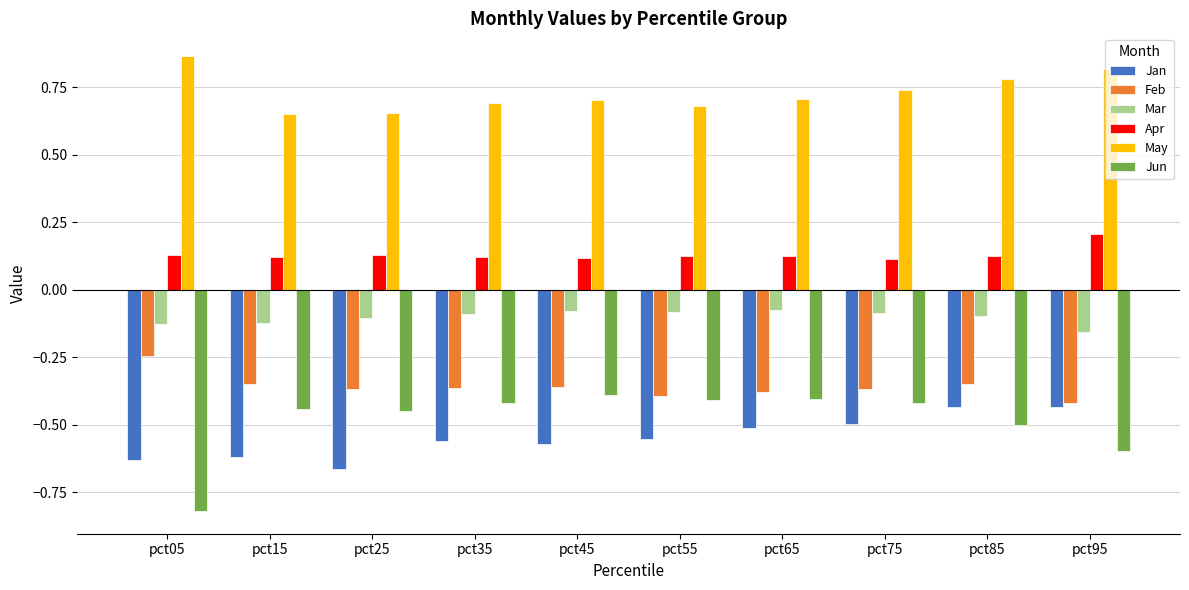

What are all the series names shown in the legend?

Jan, Feb, Mar, Apr, May, Jun